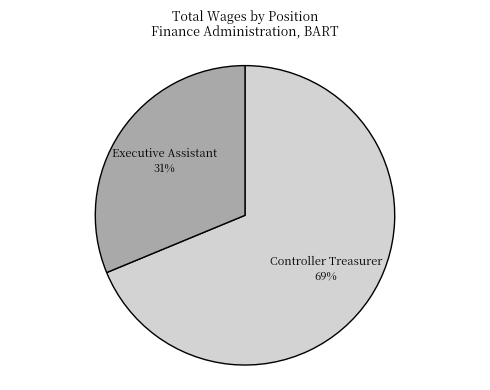

To the nearest percent, what is the average slice percentage?

50%